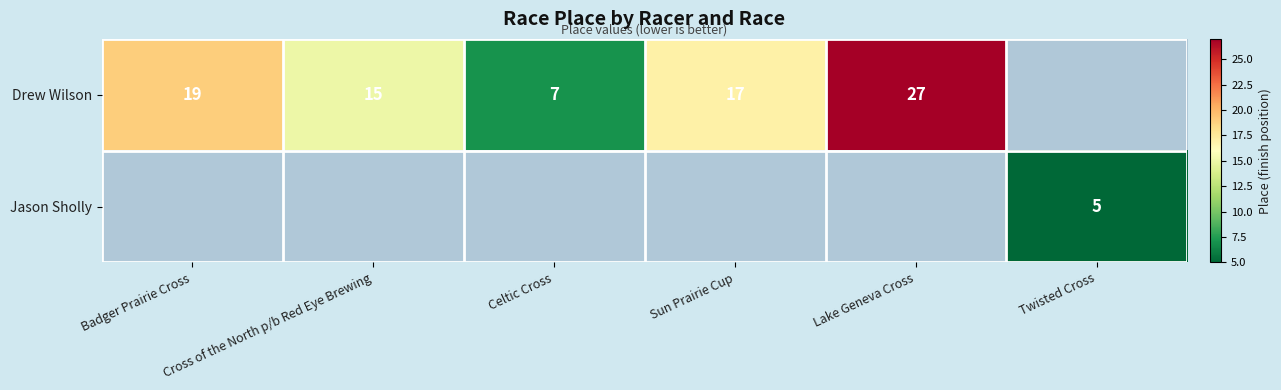

Is it true that Drew Wilson equals 11 at Sun Prairie Cup?

False